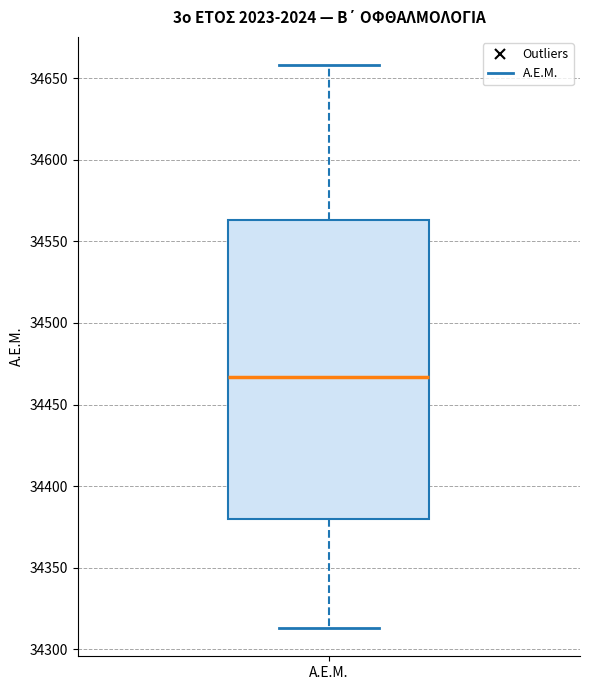

Transcribe this box plot: give where the median line is, the range the box spans, and where the two whiskers end, as read against the y-axis. The values are not printed on the chart, so give them approximately, as read against the axis.

median 34465, box 34380 to 34565, whiskers 34315 to 34660